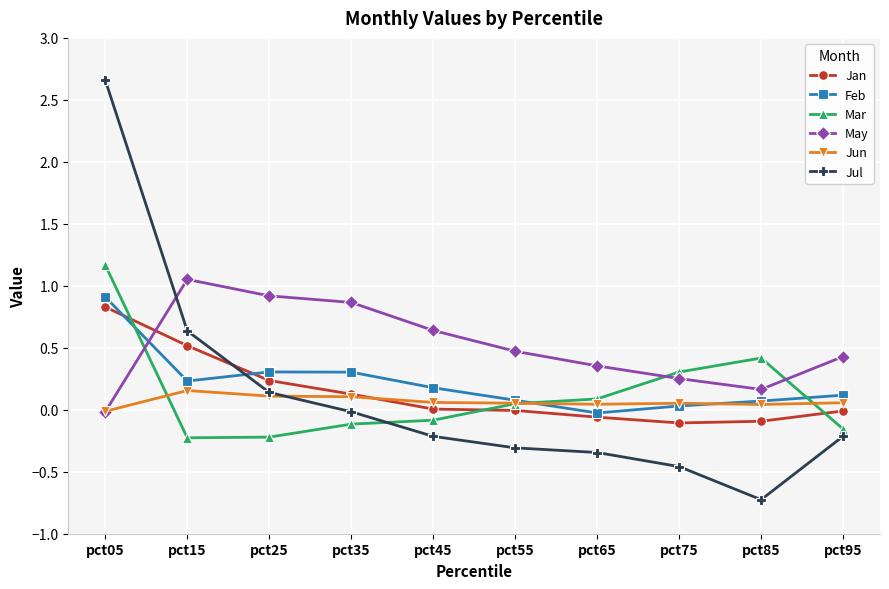

Which label corresponds to the smallest value in the chart?

pct85